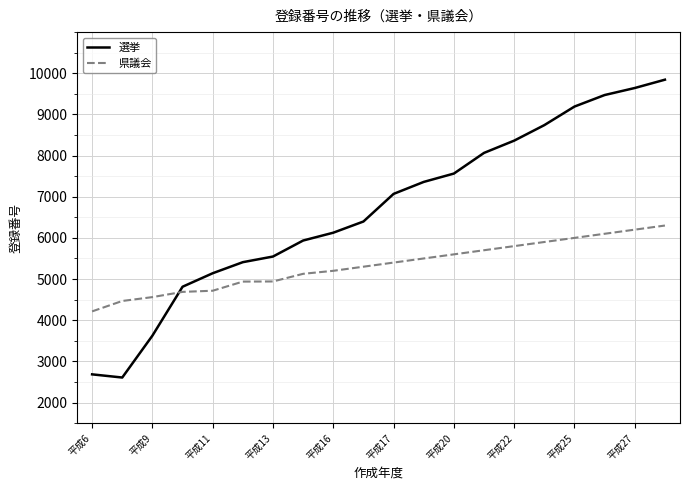

How many times do 県議会 and 選挙 cross each other?

1